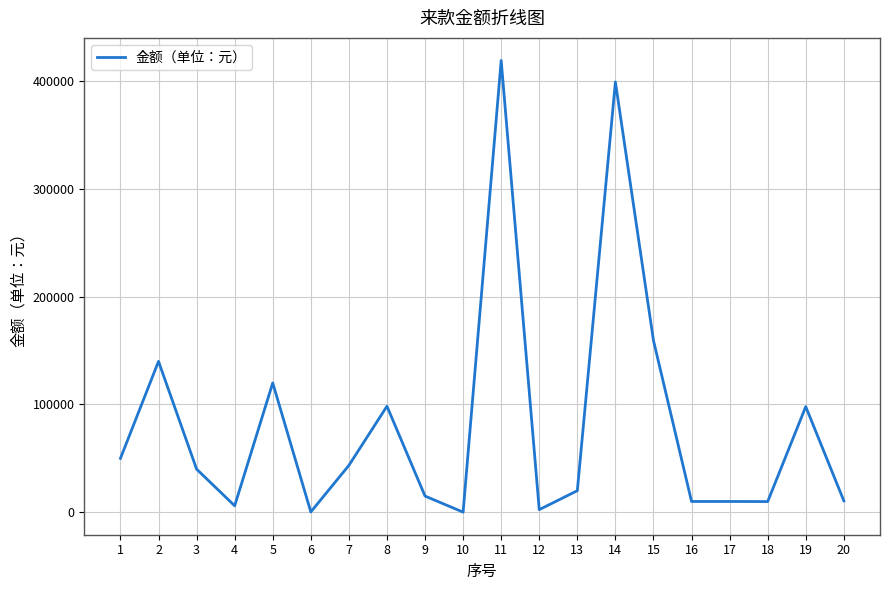

True or false: the data has more than 2 interior local peaks.

True